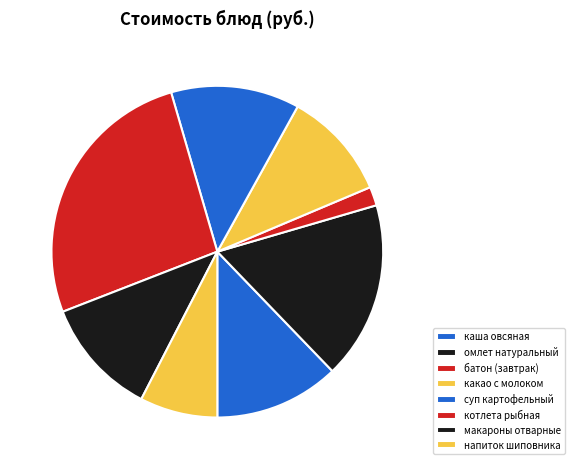

What is the ratio of the value at суп картофельный to the value at макароны отварные?

1.1